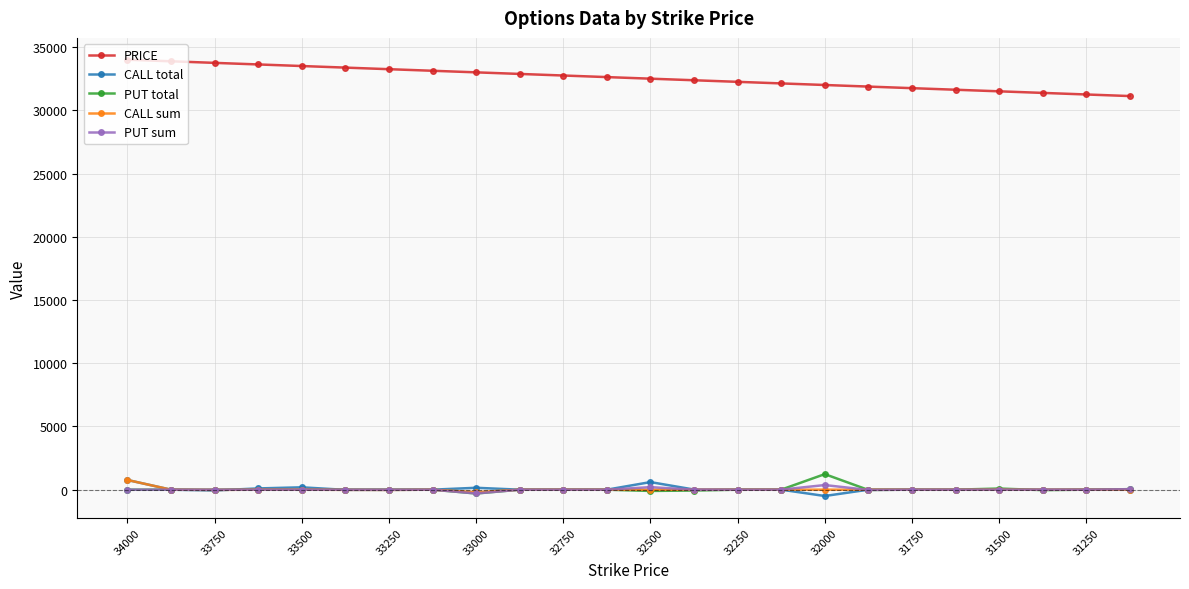

Is this an area chart (filled region under the line)?

No